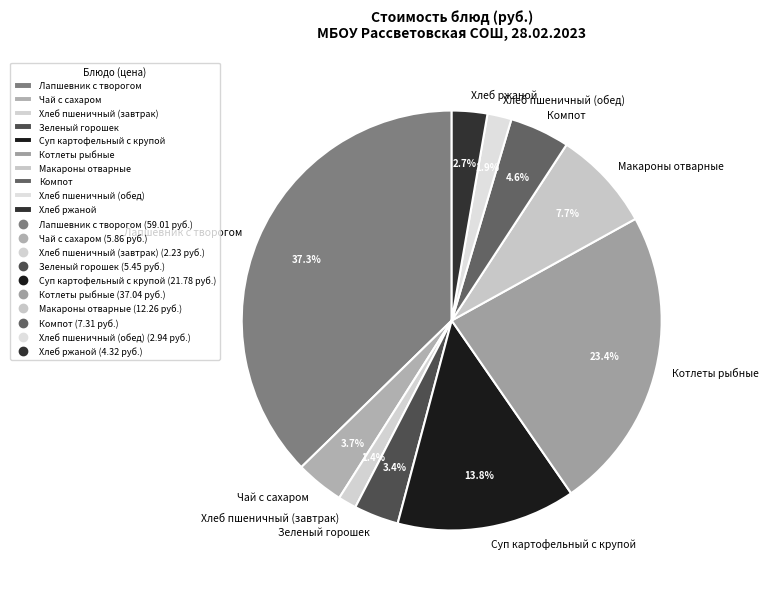

To the nearest percent, what is the combined percentage of Зеленый горошек and Котлеты рыбные?

27%